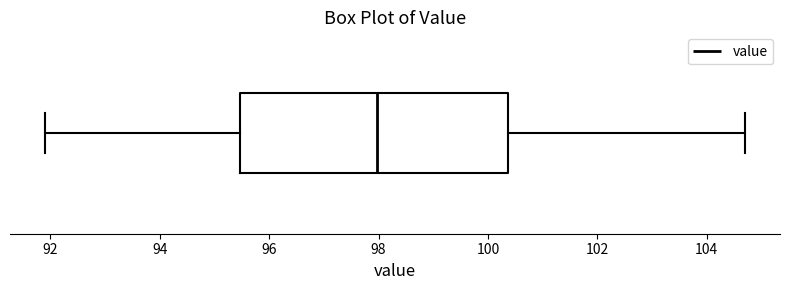

Transcribe this box plot: give where the median line is, the range the box spans, and where the two whiskers end, as read against the x-axis. The values are not printed on the chart, so give them approximately, as read against the axis.

median 98.0, box 95.4 to 100.4, whiskers 92.0 to 104.8